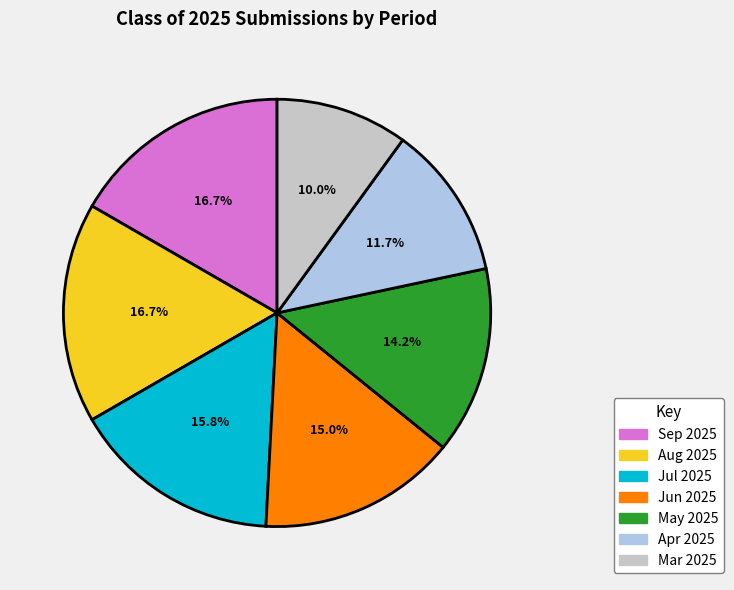

Is there any slice that represents more than half of the pie?

No